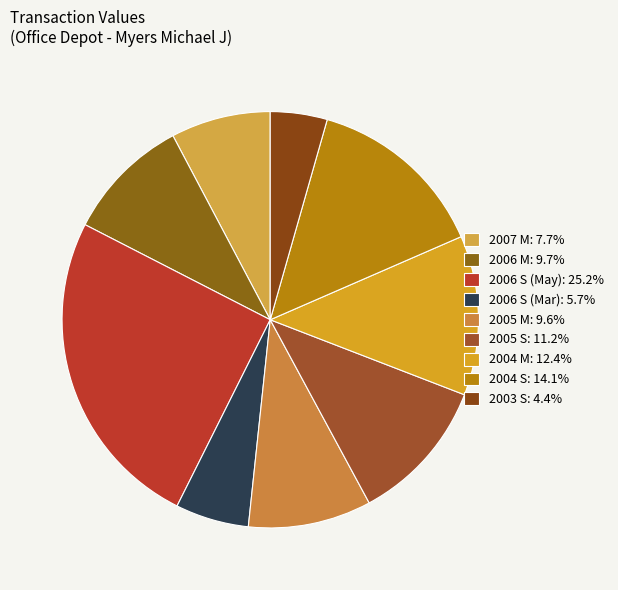

Rank the categories by value from lowest to highest.

2003-08-19 (S), 2006-03-15 (S), 2007-08-28 (M), 2005-05-16 (M), 2006-05-17 (M), 2005-05-16 (S), 2004-05-17 (M), 2004-05-17 (S), 2006-05-17 (S)